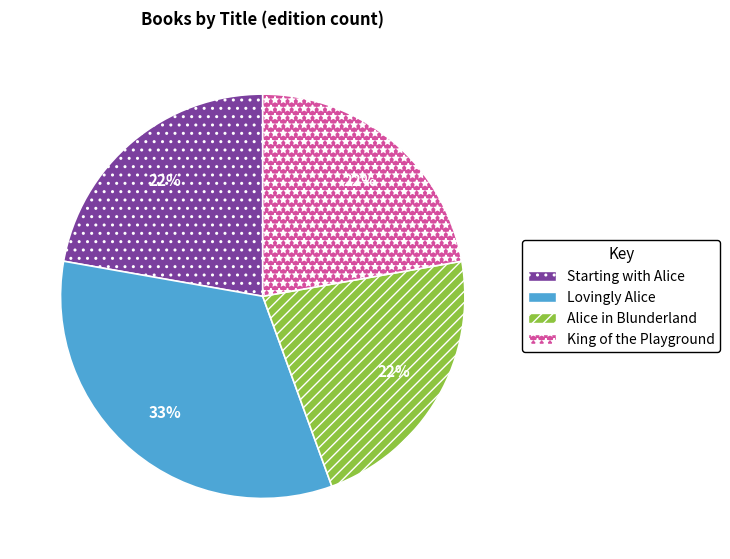

To the nearest percent, what percentage of the pie is Starting with Alice?

22%